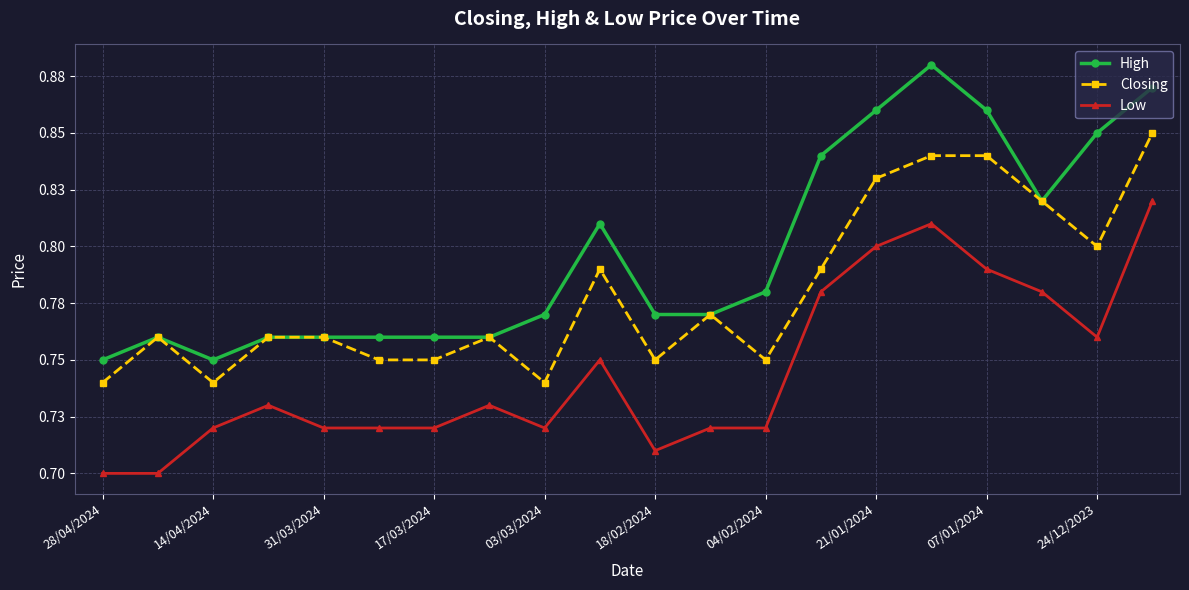

Is this an area chart (filled region under the line)?

No